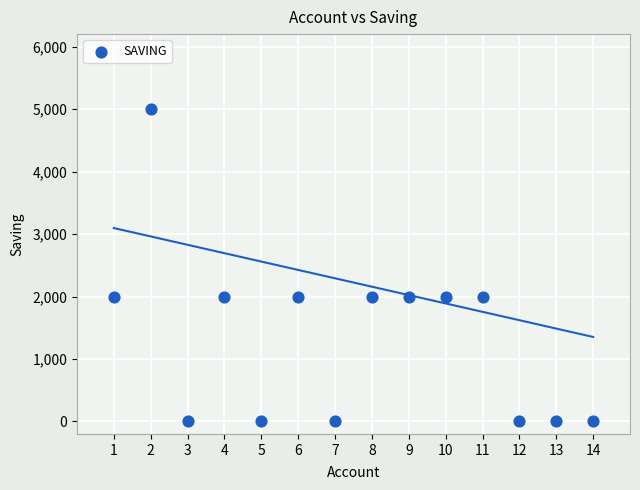

What is the range of Y values (max minus min)?

5000